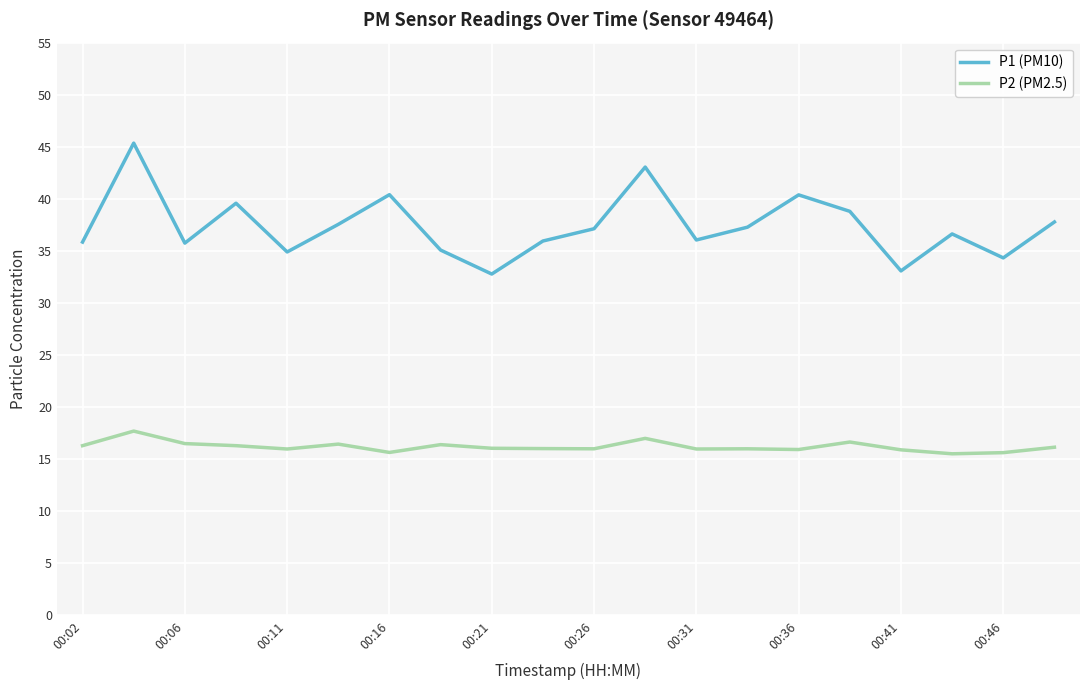

Which series has the largest total across all categories?

P1 (PM10)